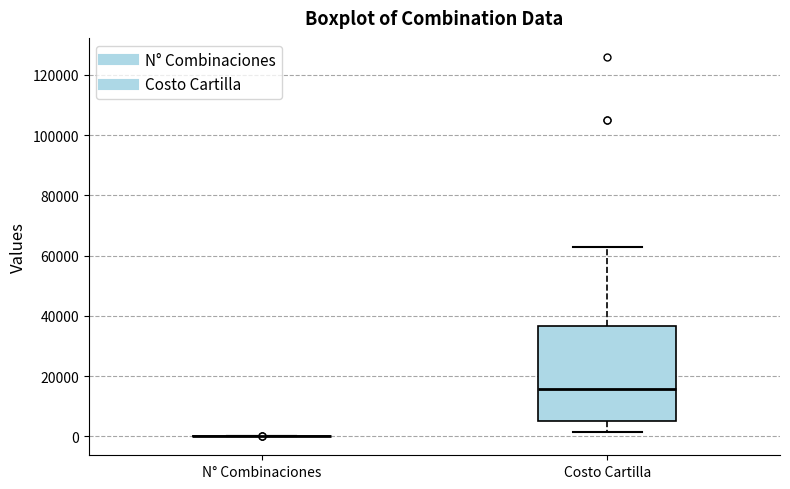

Comparing the boxes themselves (not the whiskers), which one is the tallest?

Costo Cartilla